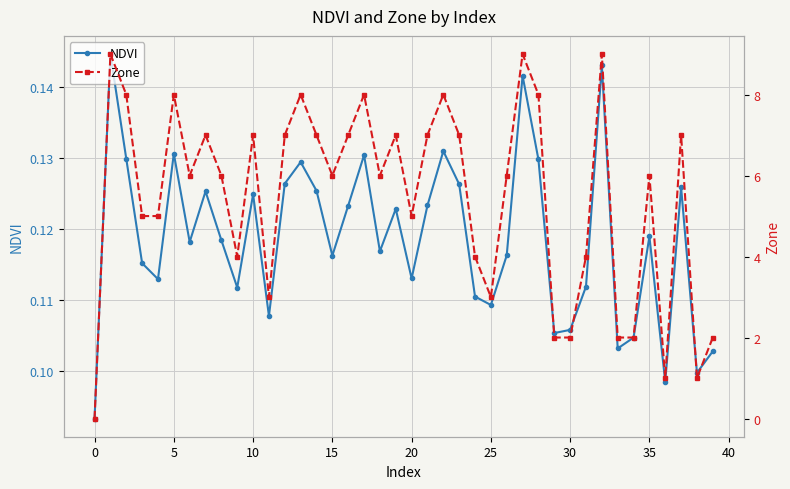

Count the NDVI values in the range 0 to 1.

40